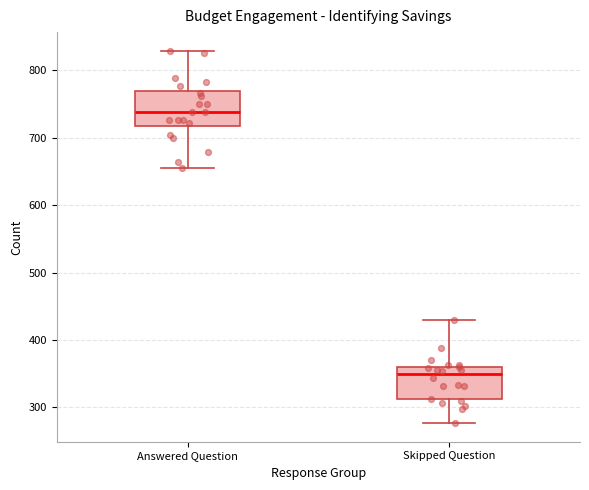

Reading left to right, read every box against the y-axis: the position of its median line, the range the box covers, and the ends of its whiskers. The values are not printed on the chart, so give them approximately, as read against the axis.

Answered Question: median 740, box 720 to 770, whiskers 650 to 830
Skipped Question: median 350, box 310 to 360, whiskers 280 to 430